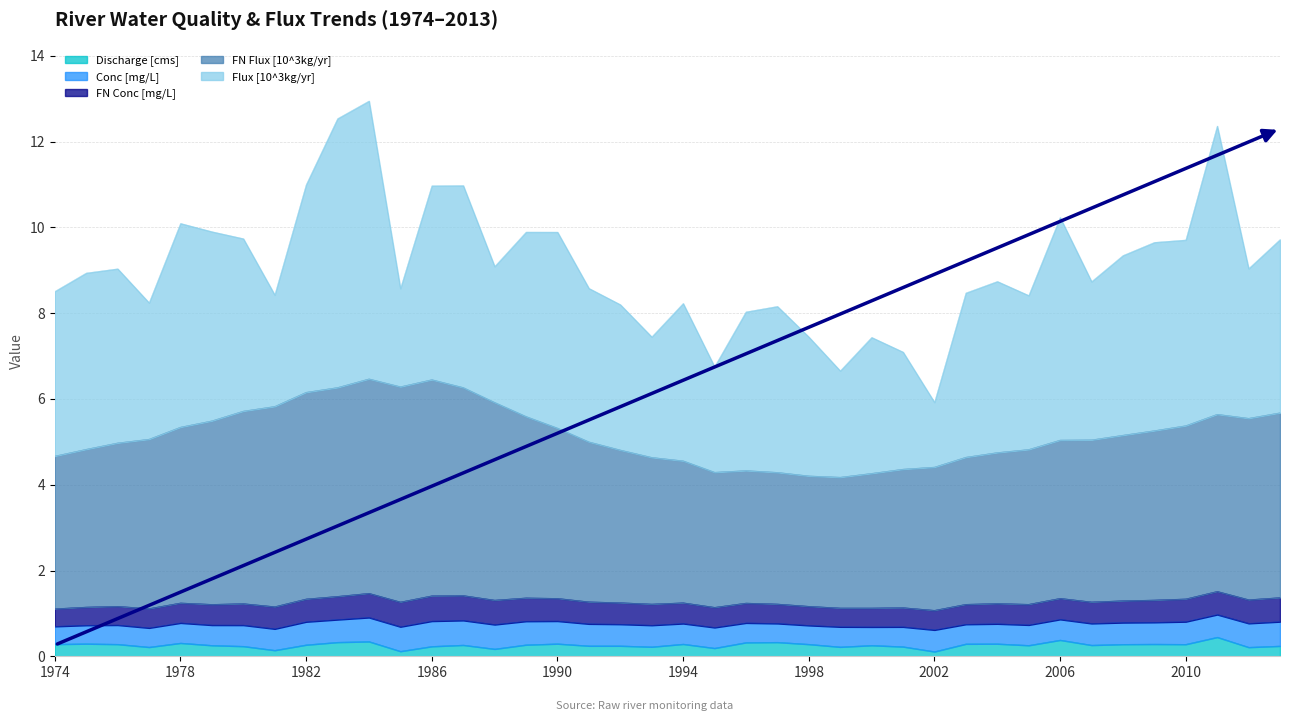

Between 1989 and 1990, which series saw the biggest shift?

Flux [10^3kg/yr]